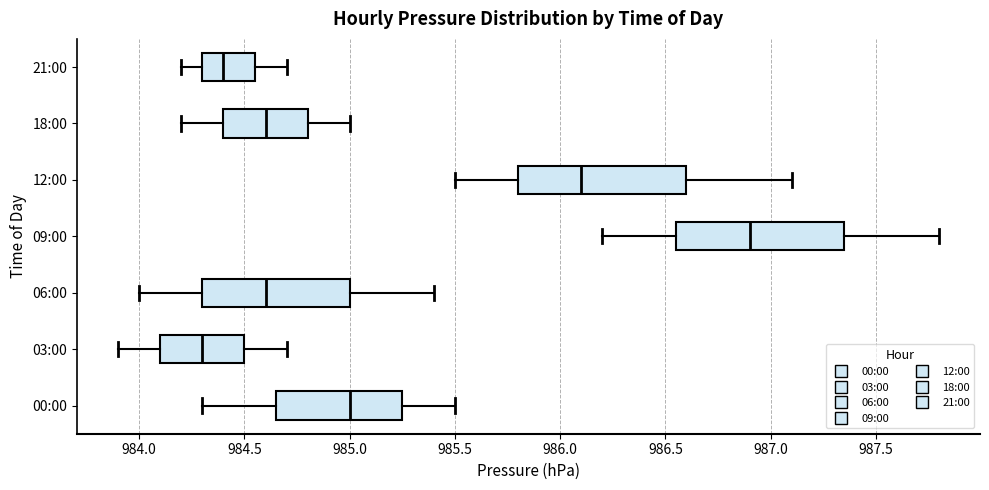

Where is the right edge of the box for 09:00 on the x-axis? The values are not printed on the chart, so give them approximately, as read against the axis.

987.35